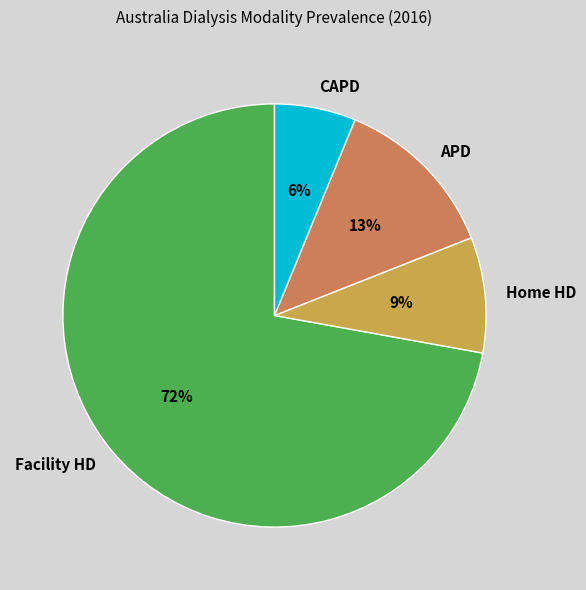

To the nearest percent, what portion does Home HD represent?

9%